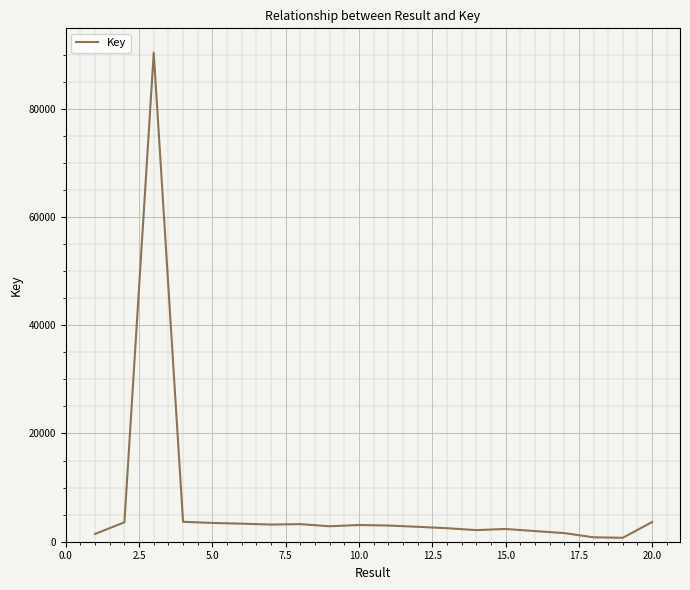

What is the difference between the maximum and minimum values?

89665